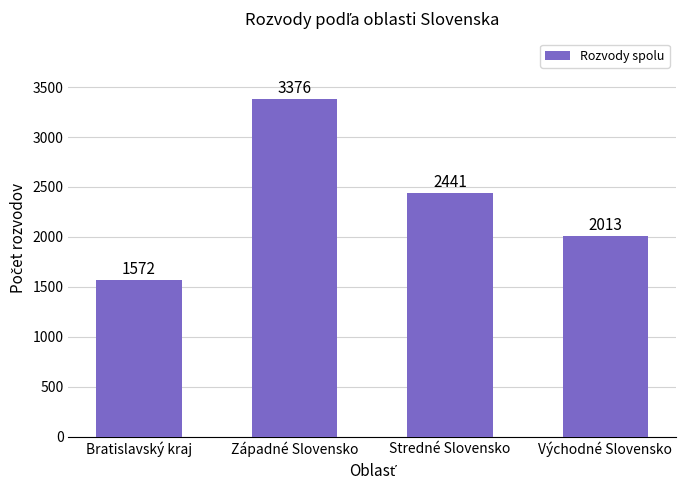

Which category has the lowest value across all series?

Bratislavský kraj